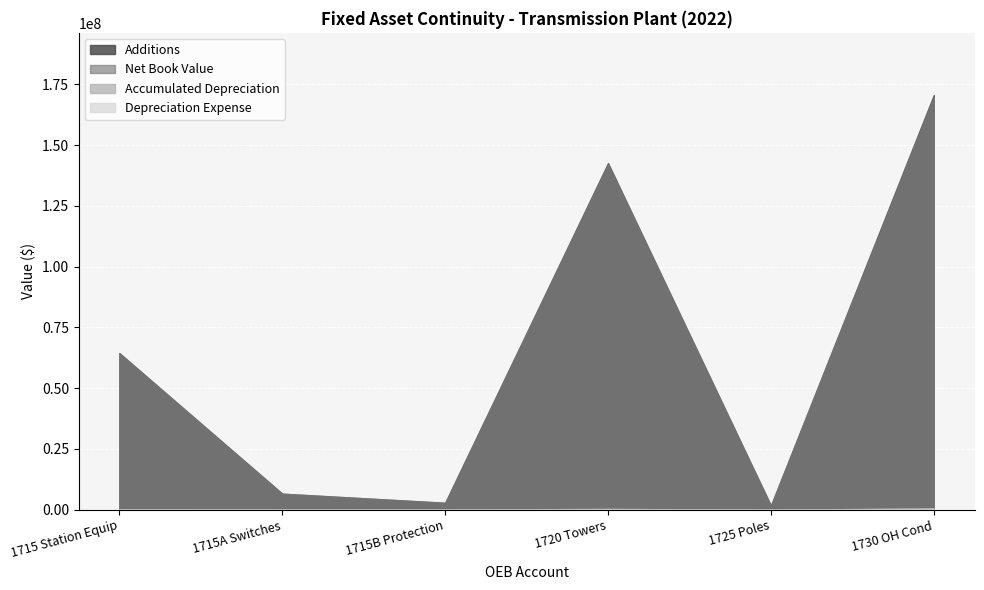

How many interior local valleys does the Depreciation Expense series have?

2